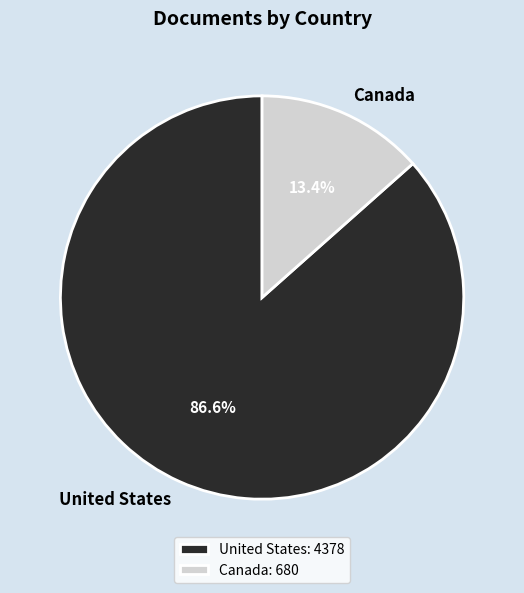

What percentage is NOT represented by Canada?

86.6%